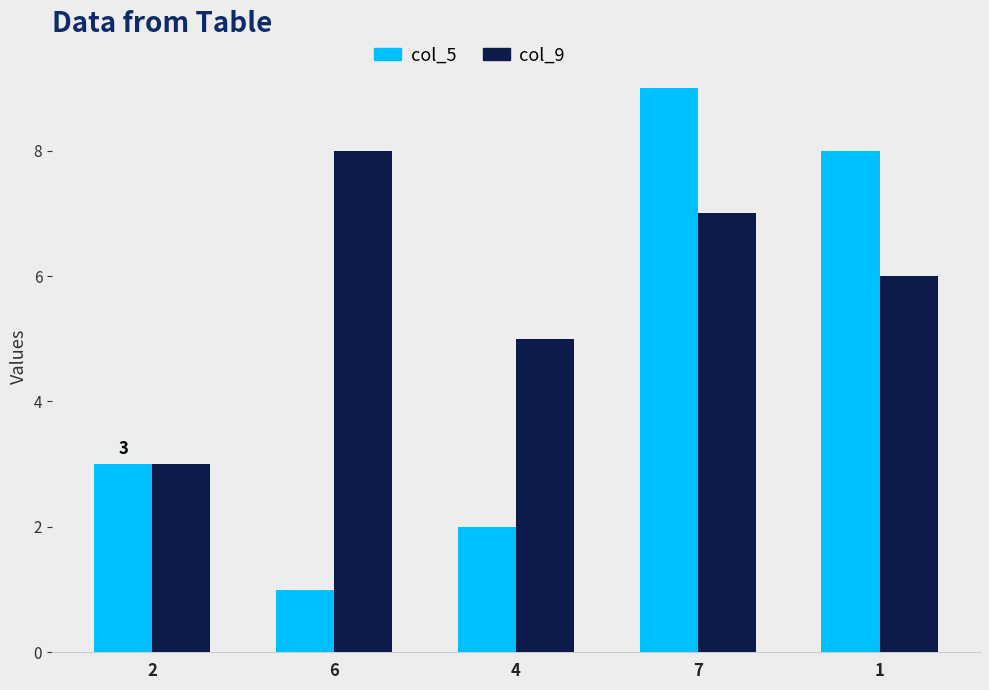

How many col_9 values are between 5 and 7?

3